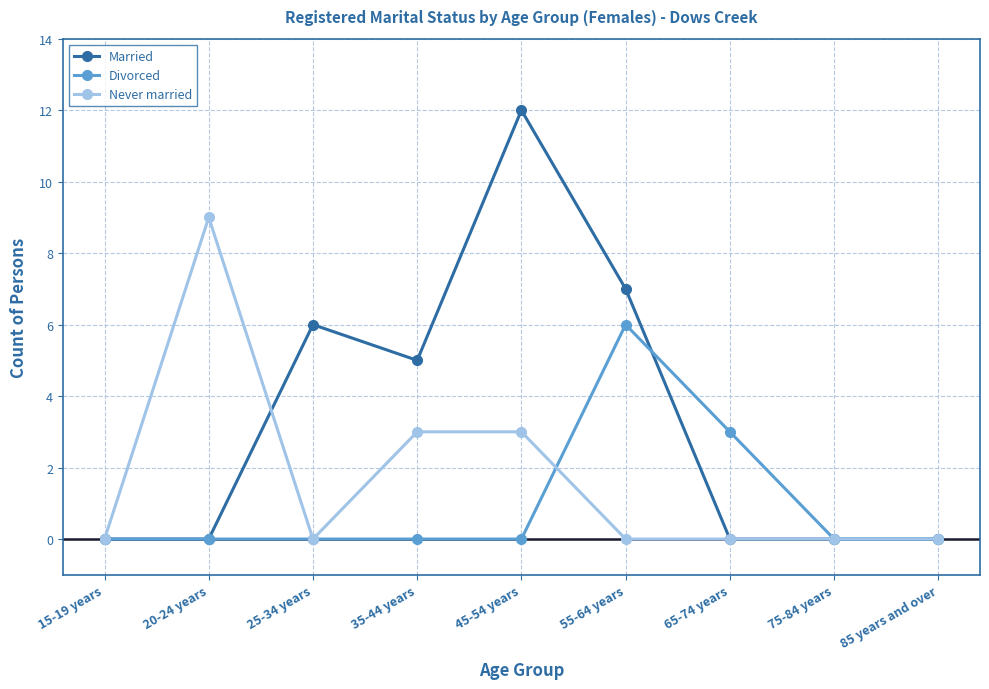

The Never married series shows 0 at 65-74 years. True or false?

True